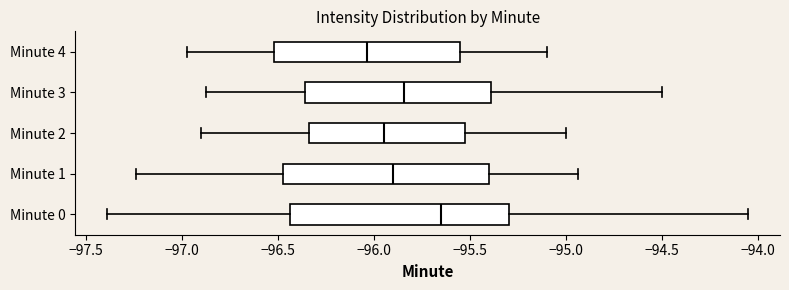

Reading bottom to top, read every box against the x-axis: the position of its median line, the range the box covers, and the ends of its whiskers. The values are not printed on the chart, so give them approximately, as read against the axis.

Minute 0: median -95.65, box -96.45 to -95.30, whiskers -97.40 to -94.05
Minute 1: median -95.90, box -96.45 to -95.40, whiskers -97.25 to -94.95
Minute 2: median -95.95, box -96.35 to -95.50, whiskers -96.90 to -95.00
Minute 3: median -95.85, box -96.35 to -95.40, whiskers -96.85 to -94.50
Minute 4: median -96.05, box -96.50 to -95.55, whiskers -96.95 to -95.10